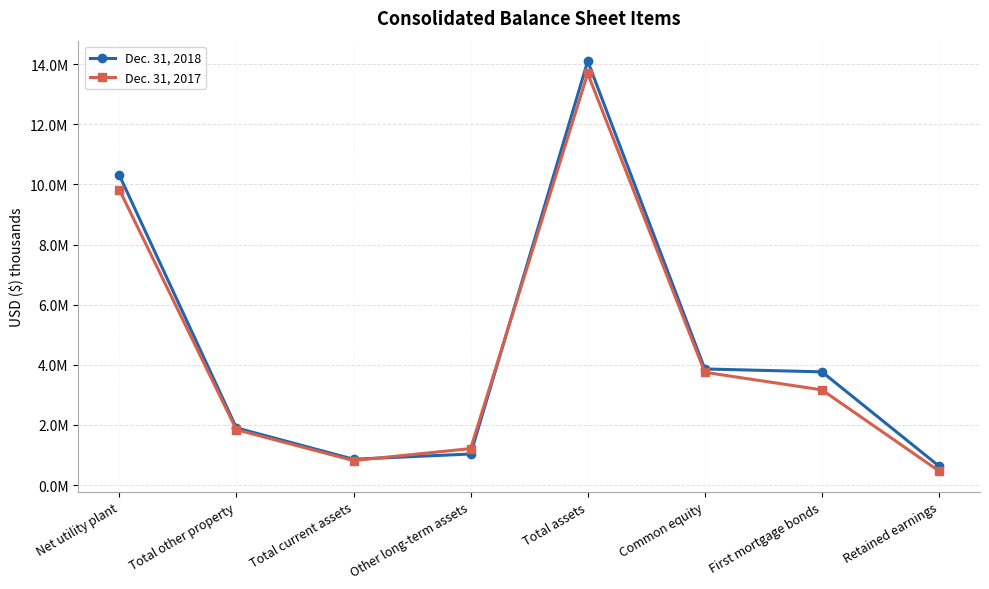

Is this an area chart (filled region under the line)?

No